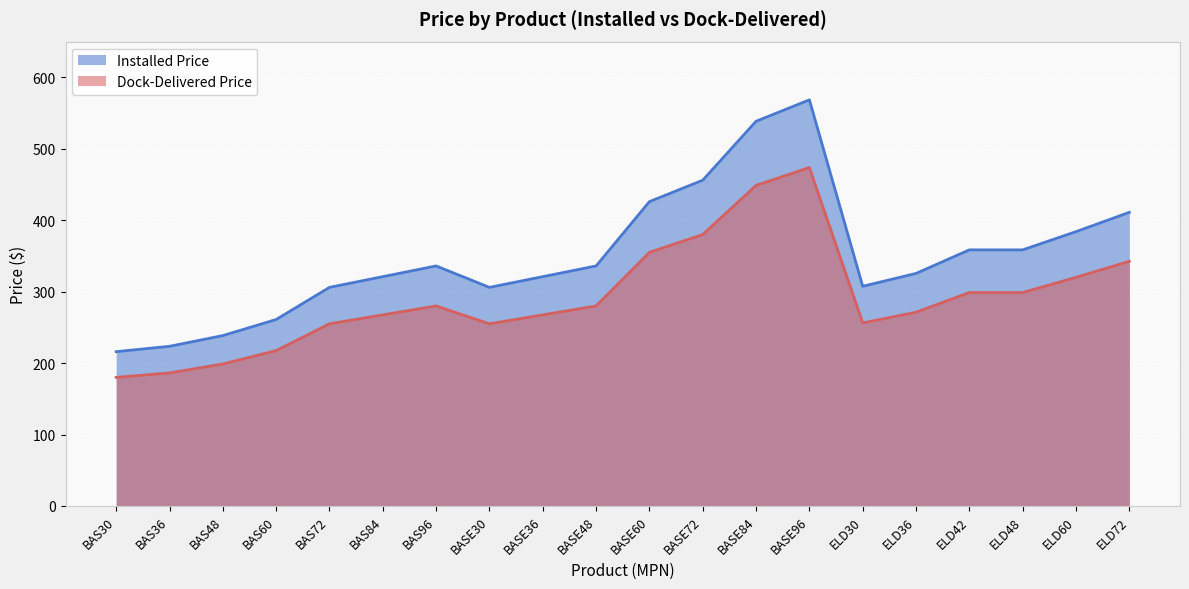

In Installed Price, how many points are lower than both neighbors (excluding endpoints)?

2